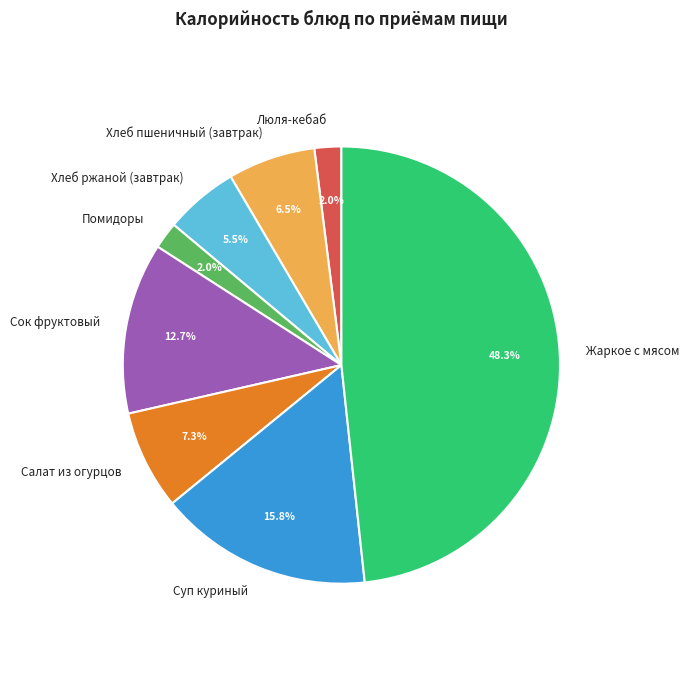

To the nearest percent, what is the average slice percentage?

12%